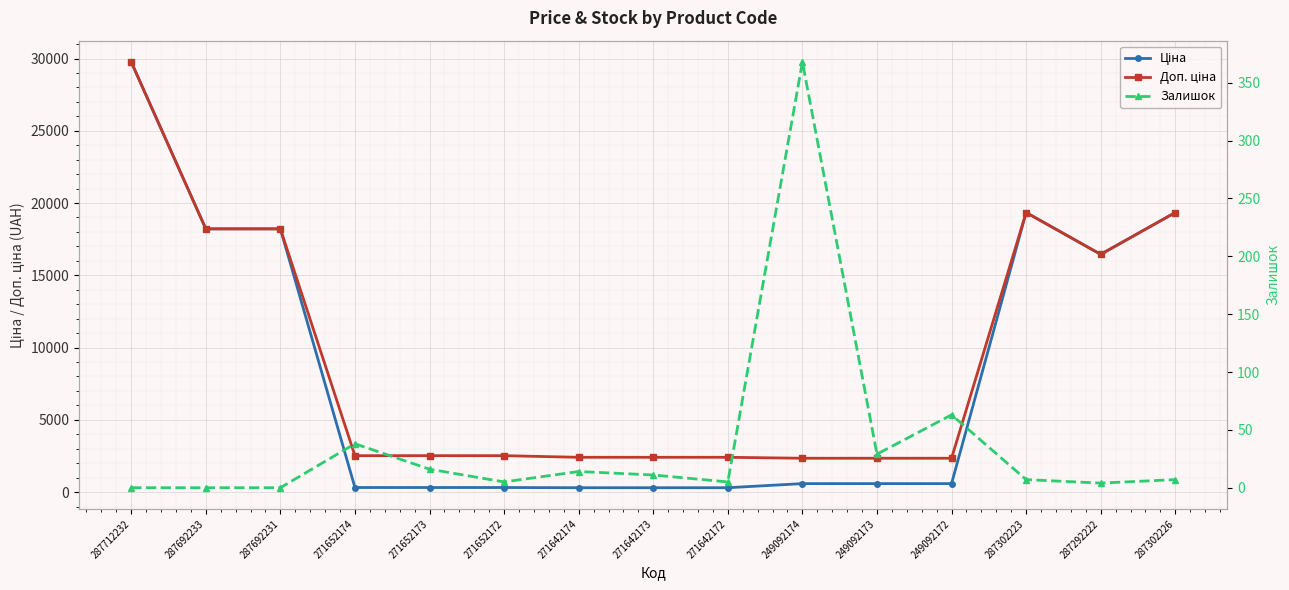

Reading right to left, transcribe all the data shown in this chart.

Ціна: 287302226=19343.1	287292222=16448.2	287302223=19343.1	249092172=584.9	249092173=584.9	249092174=584.9	271642172=300.6	271642173=300.6	271642174=300.6	271652172=314.7	271652173=314.7	271652174=314.7	287692231=18212.0	287692233=18212.0	287712232=29761.5
Доп. ціна: 287302226=19343.1	287292222=16448.2	287302223=19343.1	249092172=2339.7	249092173=2339.7	249092174=2339.7	271642172=2405.2	271642173=2405.2	271642174=2405.2	271652172=2517.5	271652173=2517.5	271652174=2517.5	287692231=18212.0	287692233=18212.0	287712232=29761.5
Залишок: 287302226=7.0	287292222=4.0	287302223=7.0	249092172=63.0	249092173=29.0	249092174=368.0	271642172=5.0	271642173=11.0	271642174=14.0	271652172=5.0	271652173=16.0	271652174=38.0	287692231=0.0	287692233=0.0	287712232=0.0